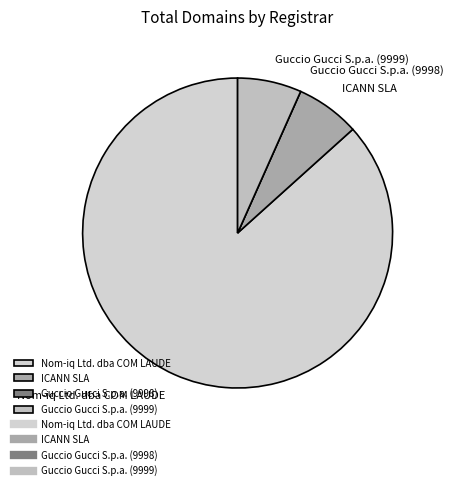

Do Nom-iq Ltd. dba COM LAUDE and ICANN SLA together represent more than half of the pie?

Yes